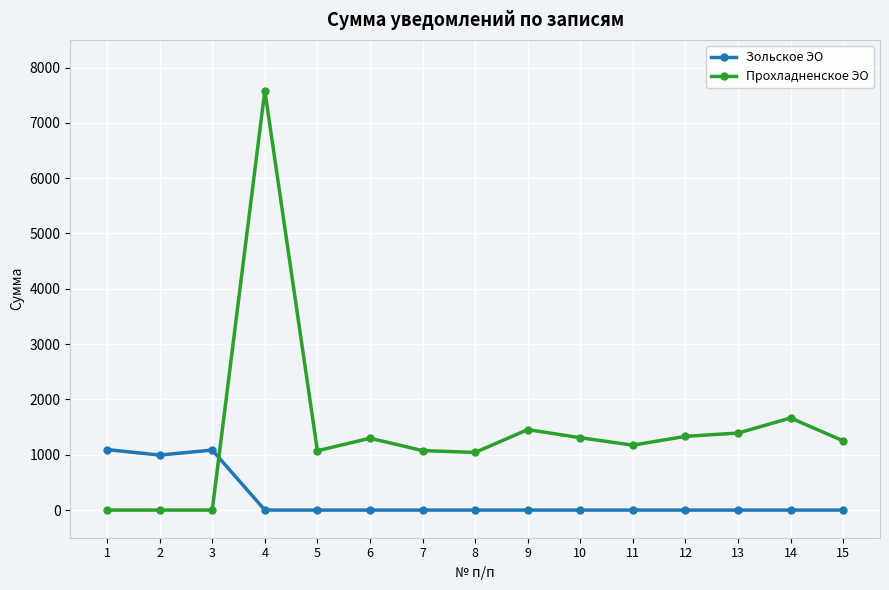

How many values in the Прохладненское ЭО series exceed 1251?

8